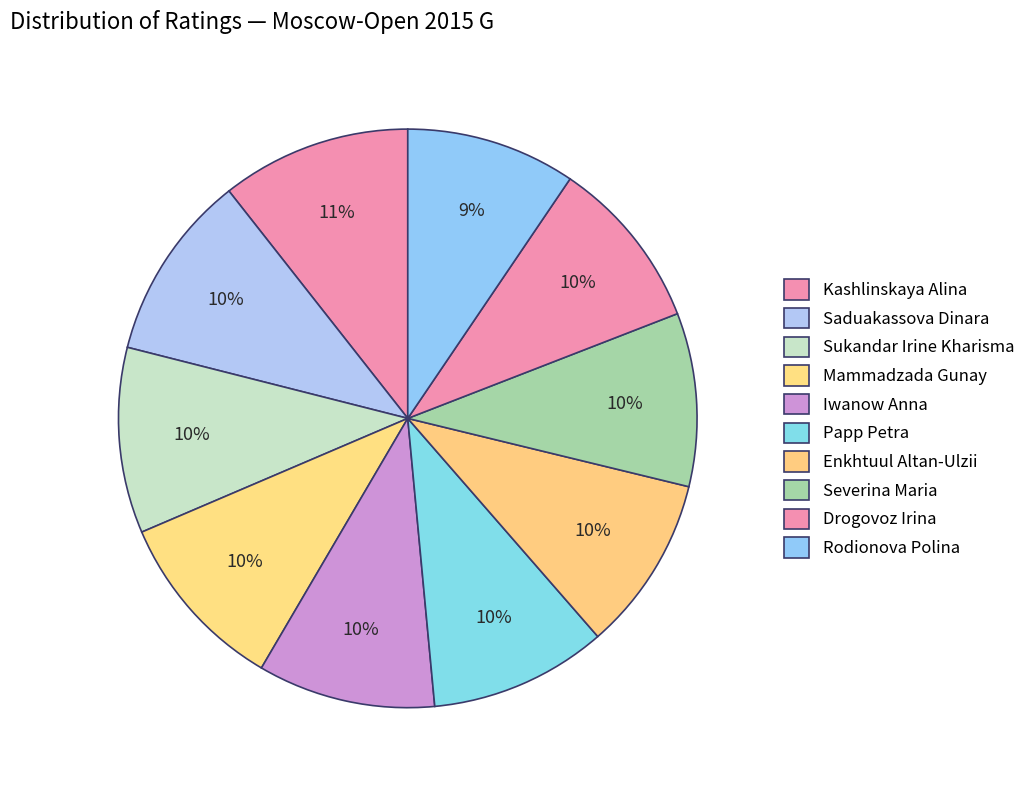

How many slices are in this pie chart?

10